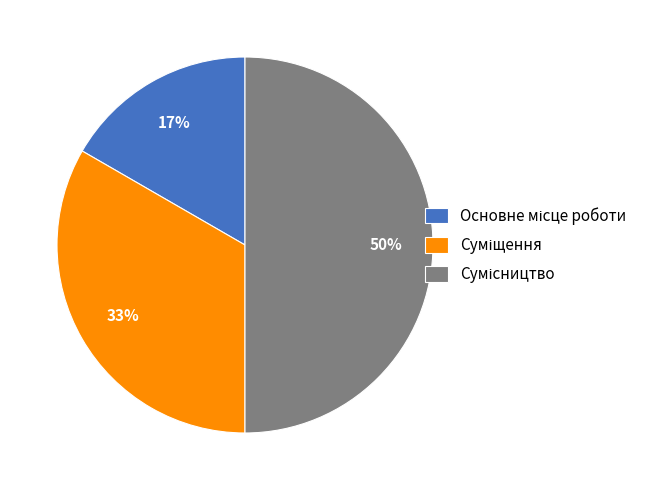

To the nearest percent, what is the difference between the largest and smallest slice percentages?

33%